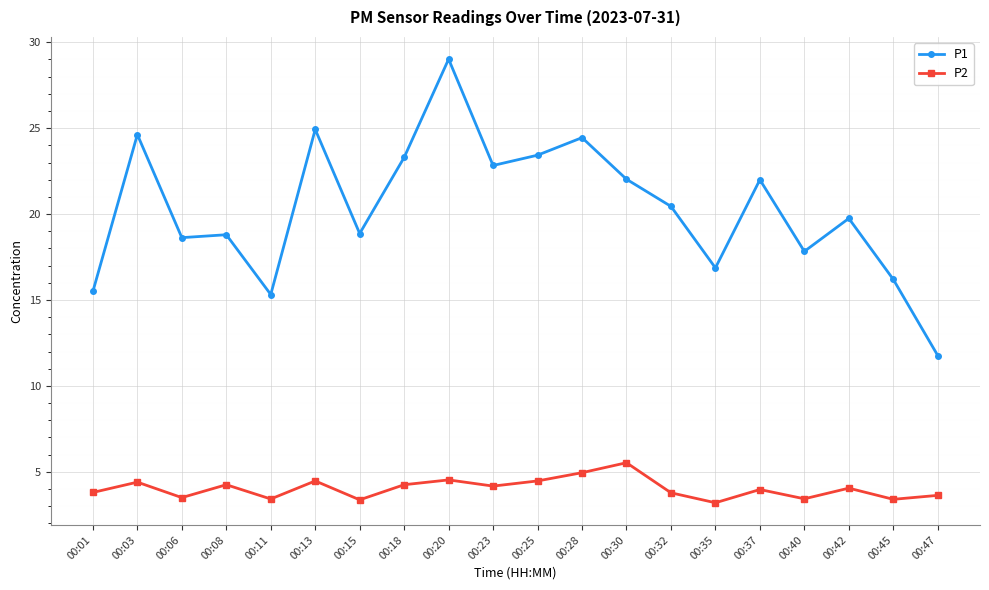

At how many categories does at least one series exceed 11?

20